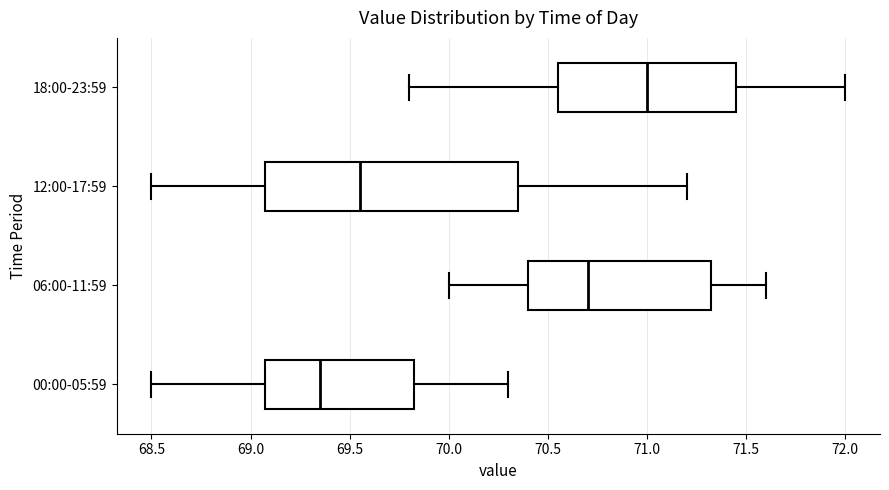

Which box's median line is the furthest to the left?

00:00-05:59